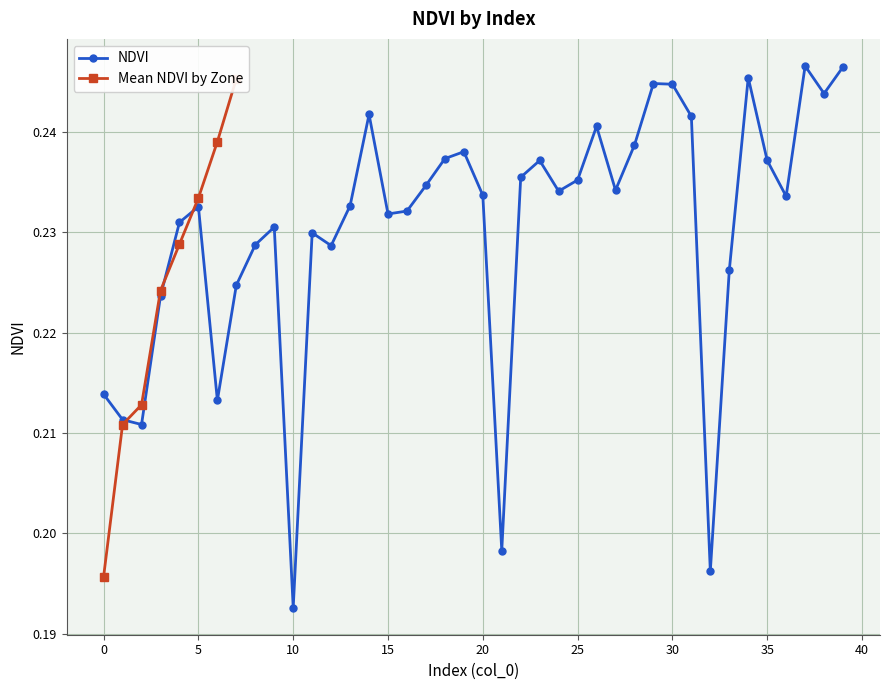

What is the label of the 3rd point from the right?

37